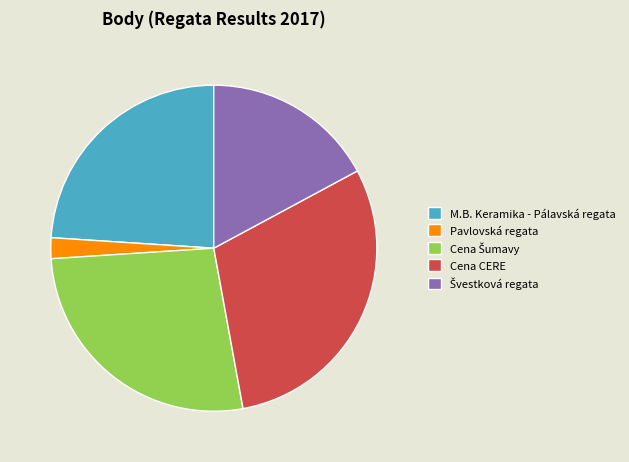

How many segments does this pie chart have?

5